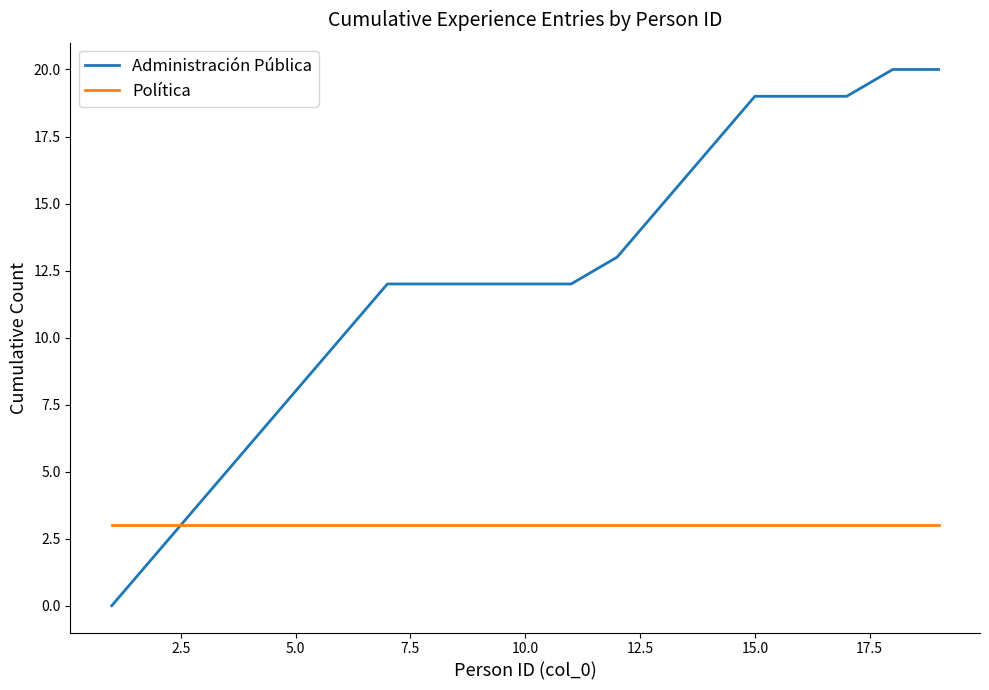

What is the difference between the second highest and second lowest values in the Administración Pública series?

18